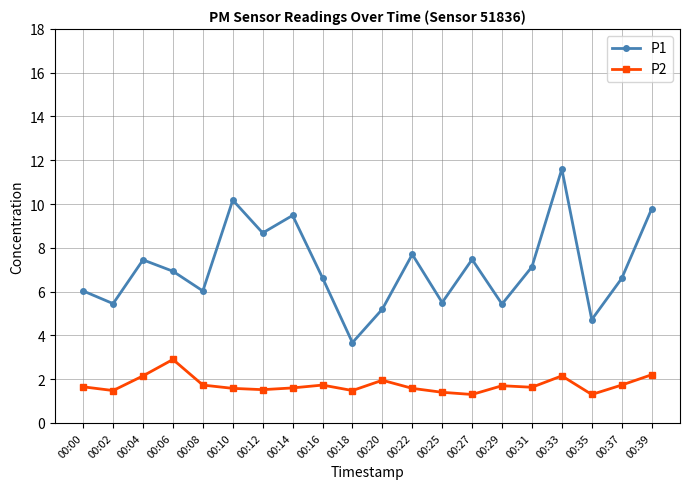

The P1 series shows 1.2 at 00:18. True or false?

False